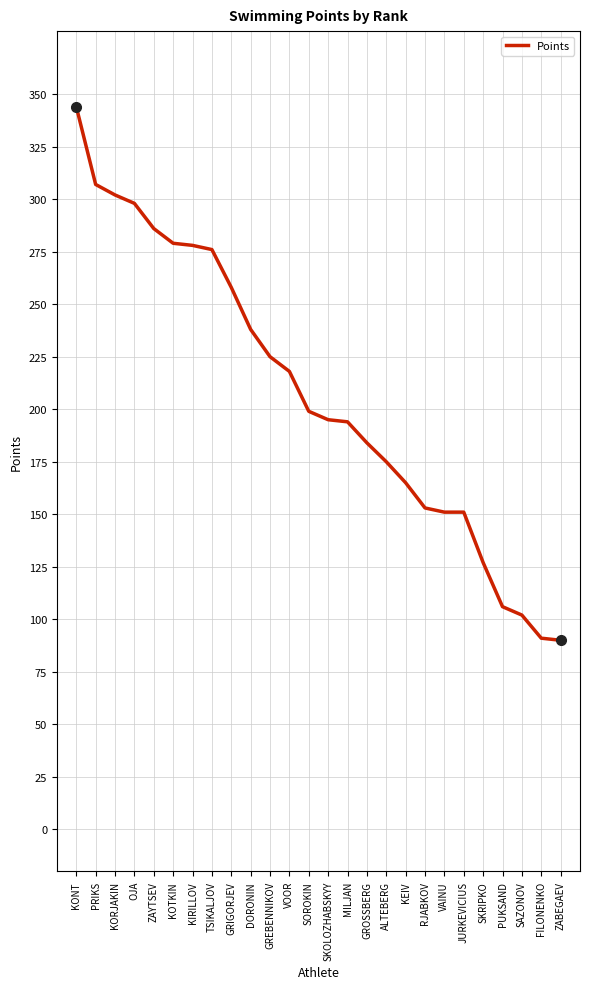

What value does the data have at GREBENNIKOV?

225